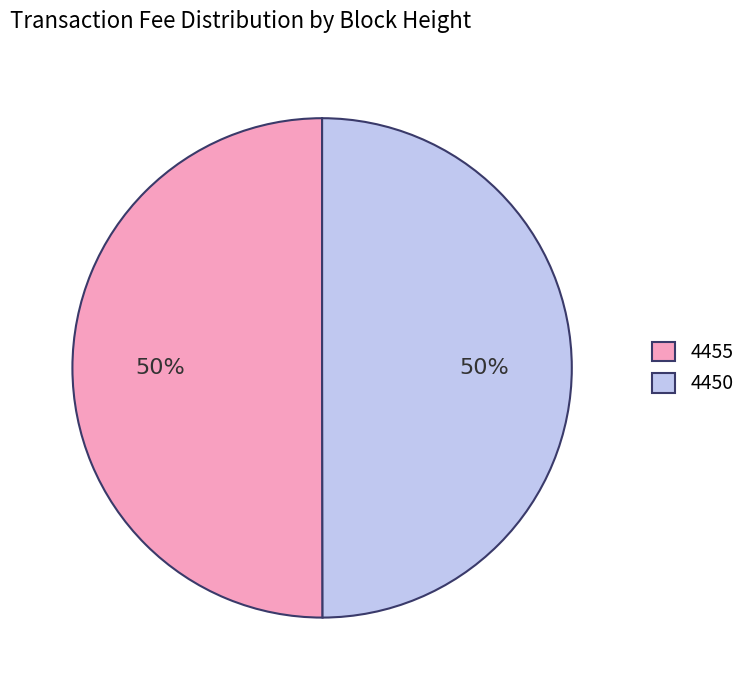

To the nearest percent, what portion does 4450 represent?

50%